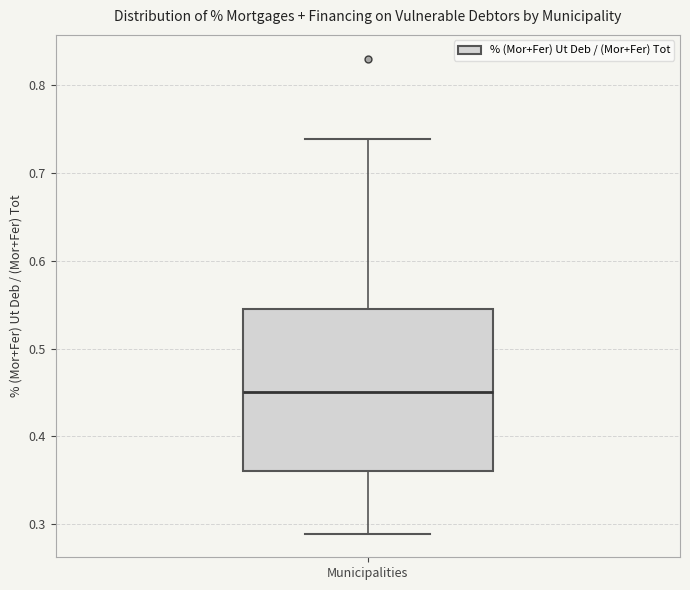

Where does the lower whisker of the box for Municipalities end on the y-axis? The values are not printed on the chart, so give them approximately, as read against the axis.

0.29